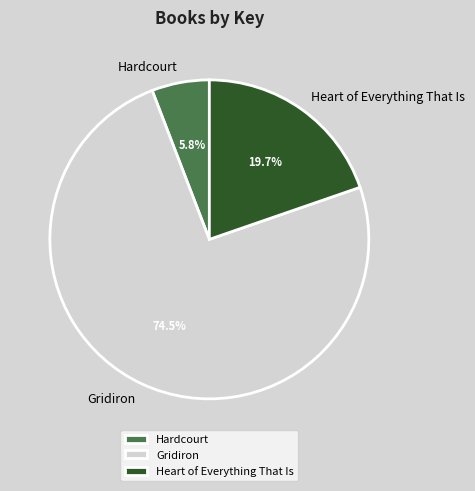

Rank the categories by value from lowest to highest.

Hardcourt, Heart of Everything That Is, Gridiron